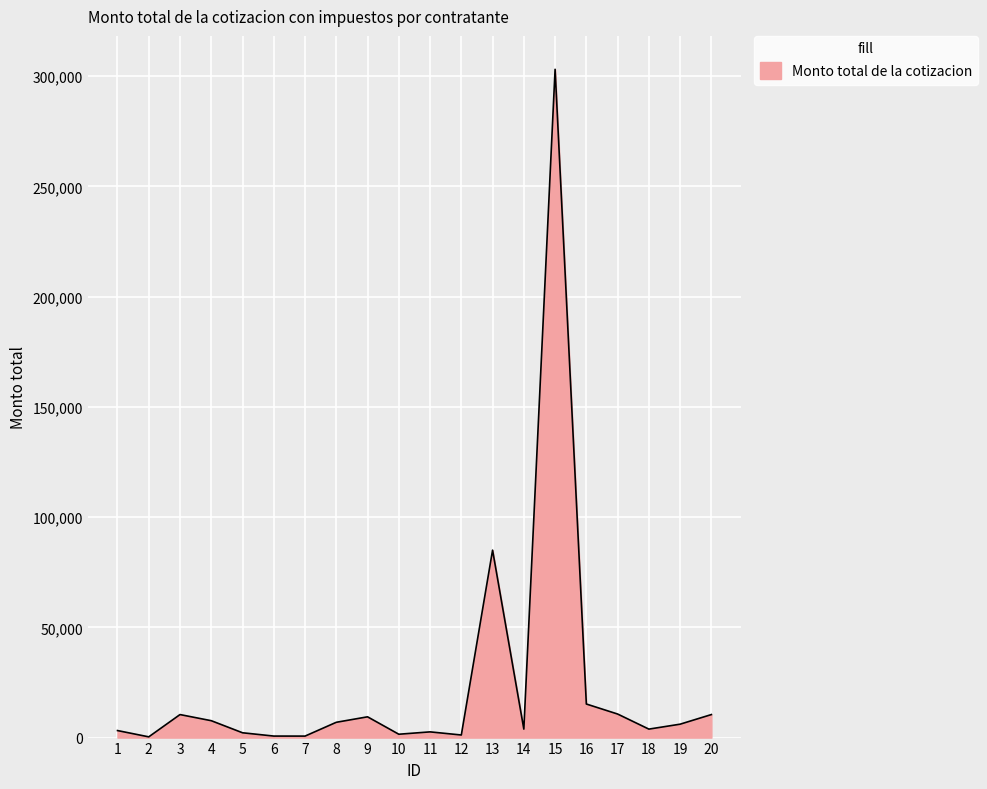

Is it true that the value at 15 is 157951.6?

False